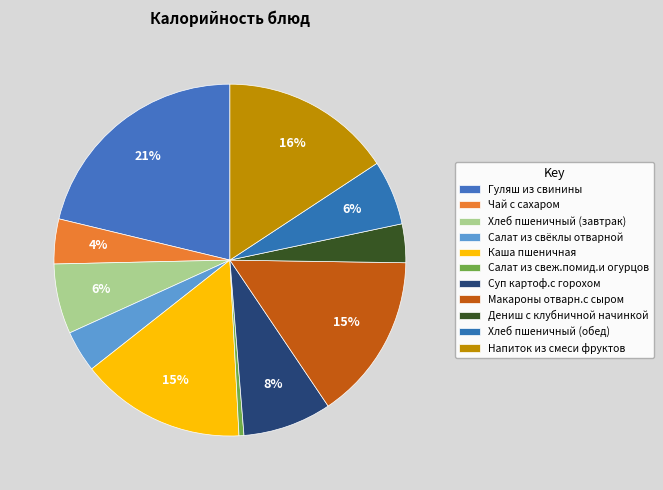

What is the change in value from Салат из свёклы отварной to Суп картоф.с горохом?

+62.9